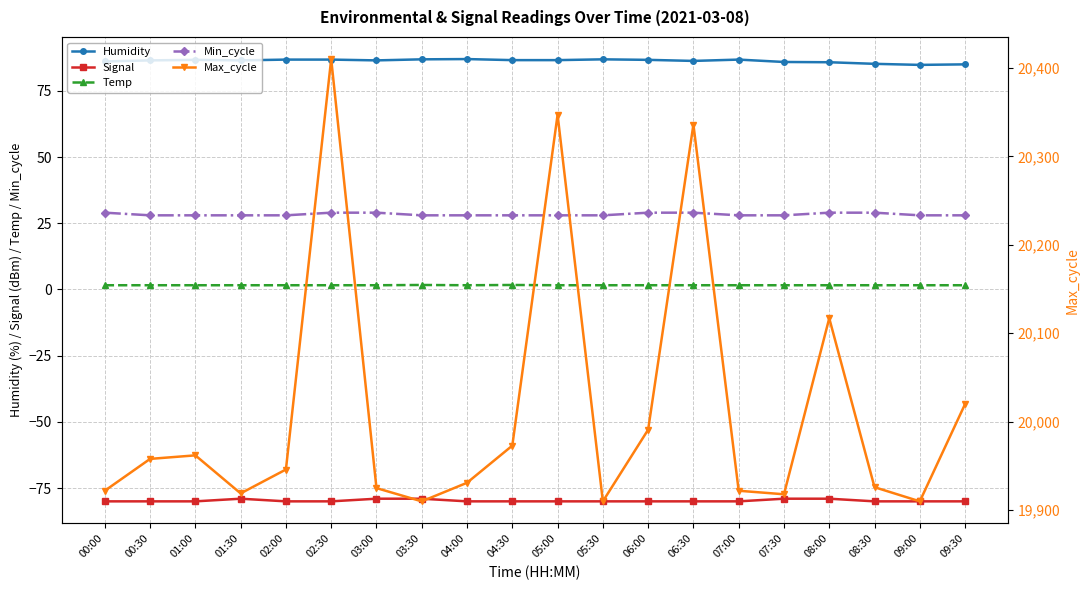

What is the label of the 19th point from the left?

09:00